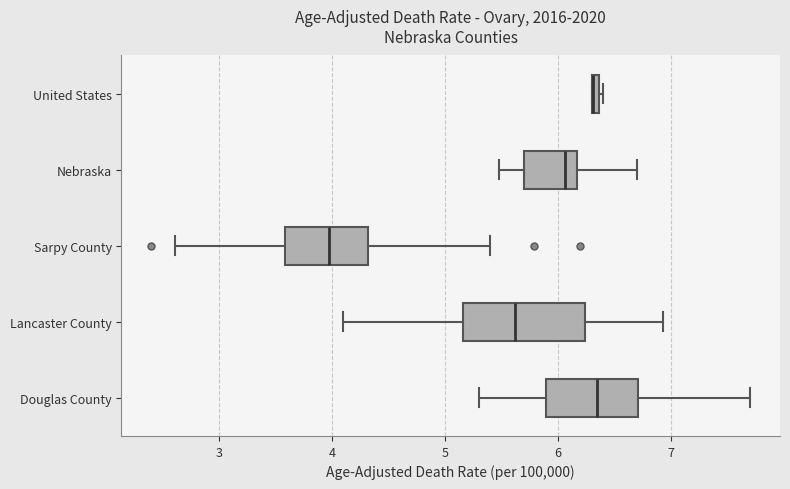

Comparing the boxes themselves (not the whiskers), which one is the widest?

Lancaster County